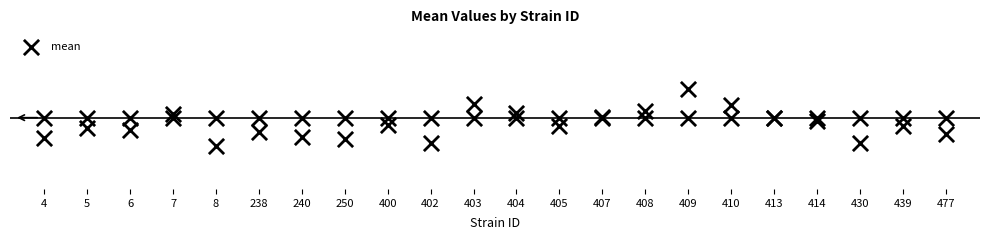

Which has a higher value, 4 or 477?

477